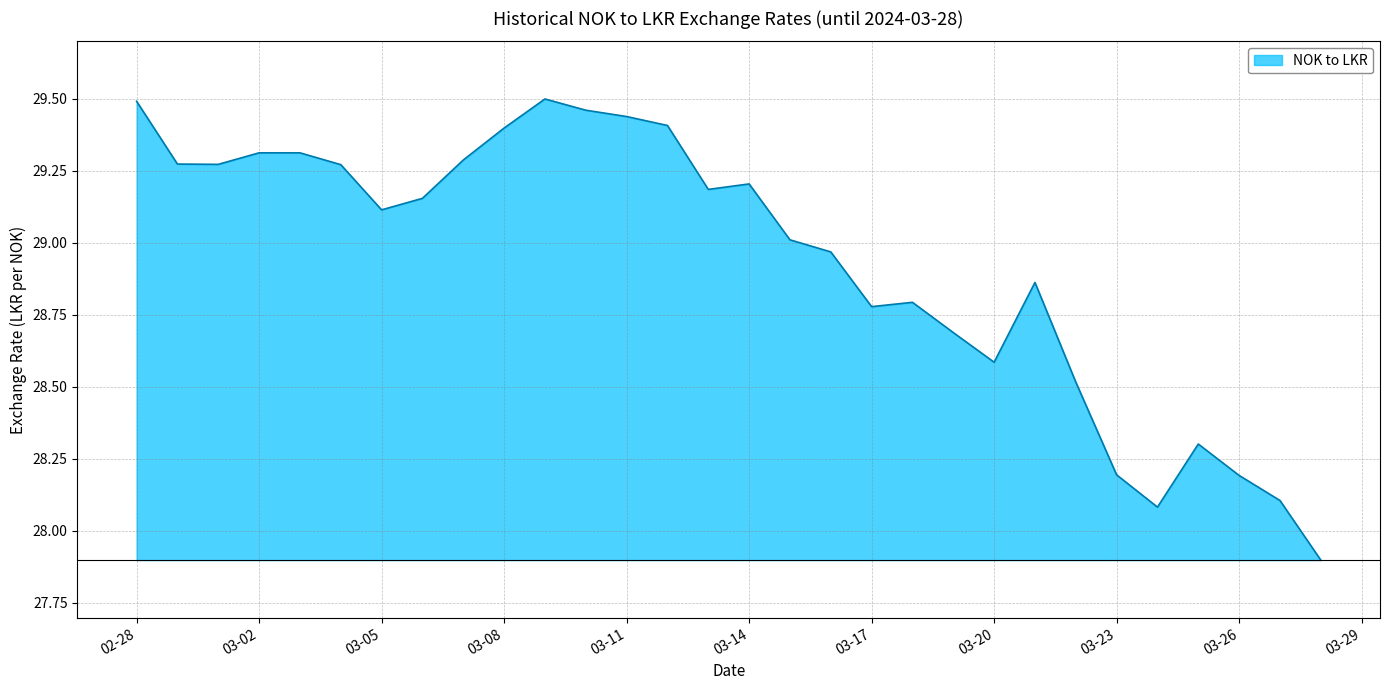

Which category has the lowest value across all series?

28-03-24